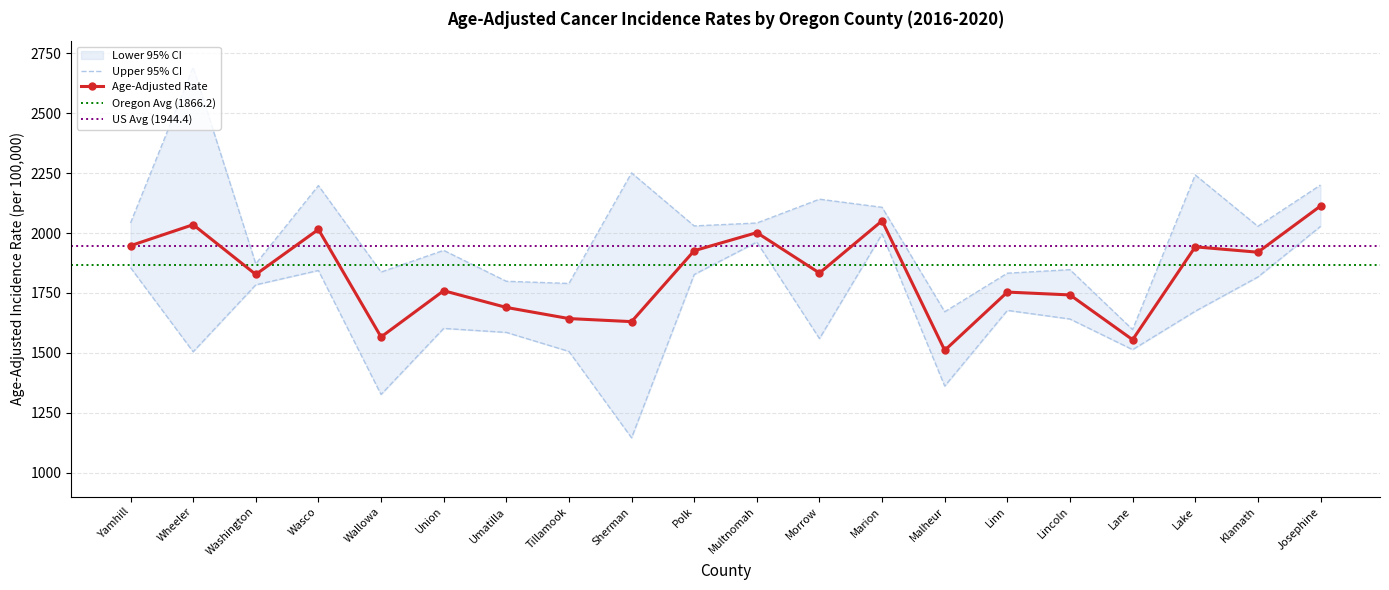

Which series has the largest total across all categories?

Upper 95% CI